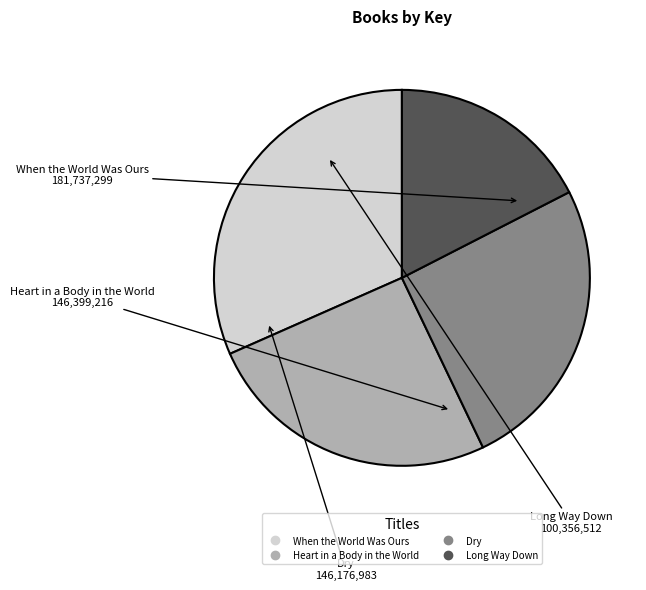

Does any single category account for the majority?

No